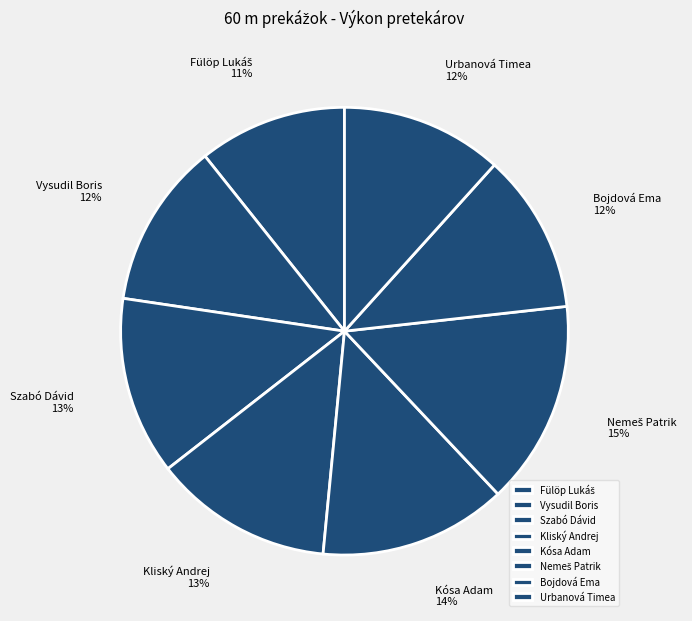

To the nearest percent, what is the difference between the largest and smallest slice percentages?

4%